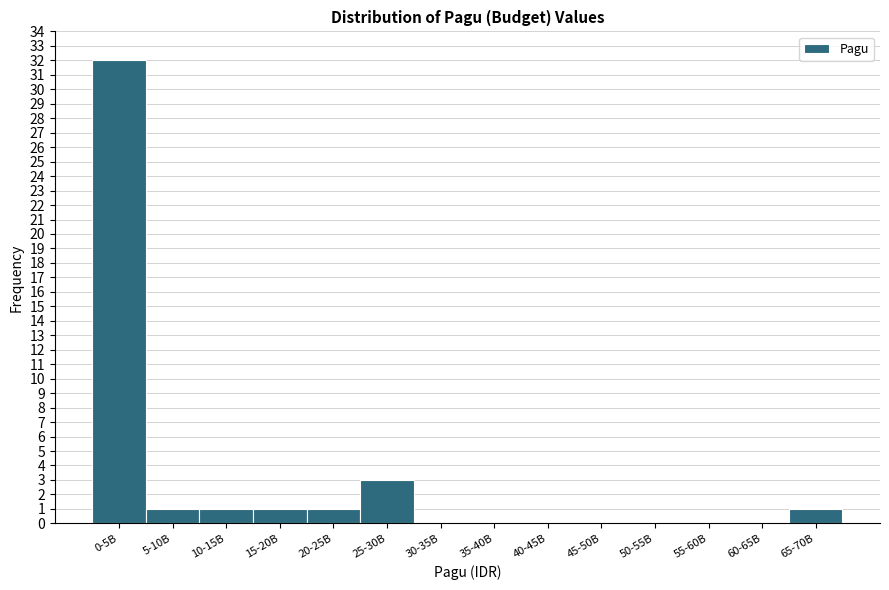

Reading right to left, list all the values displayed in this chart.

65-70B=1	60-65B=0	55-60B=0	50-55B=0	45-50B=0	40-45B=0	35-40B=0	30-35B=0	25-30B=3	20-25B=1	15-20B=1	10-15B=1	5-10B=1	0-5B=32